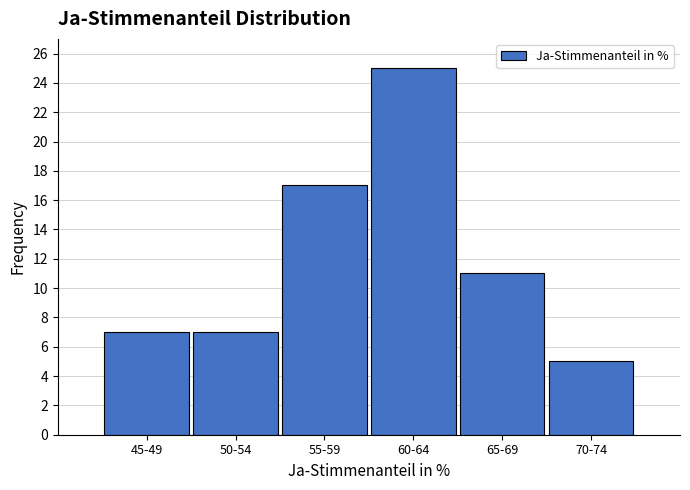

Reading left to right, transcribe all the data shown in this chart.

7	7	17	25	11	5